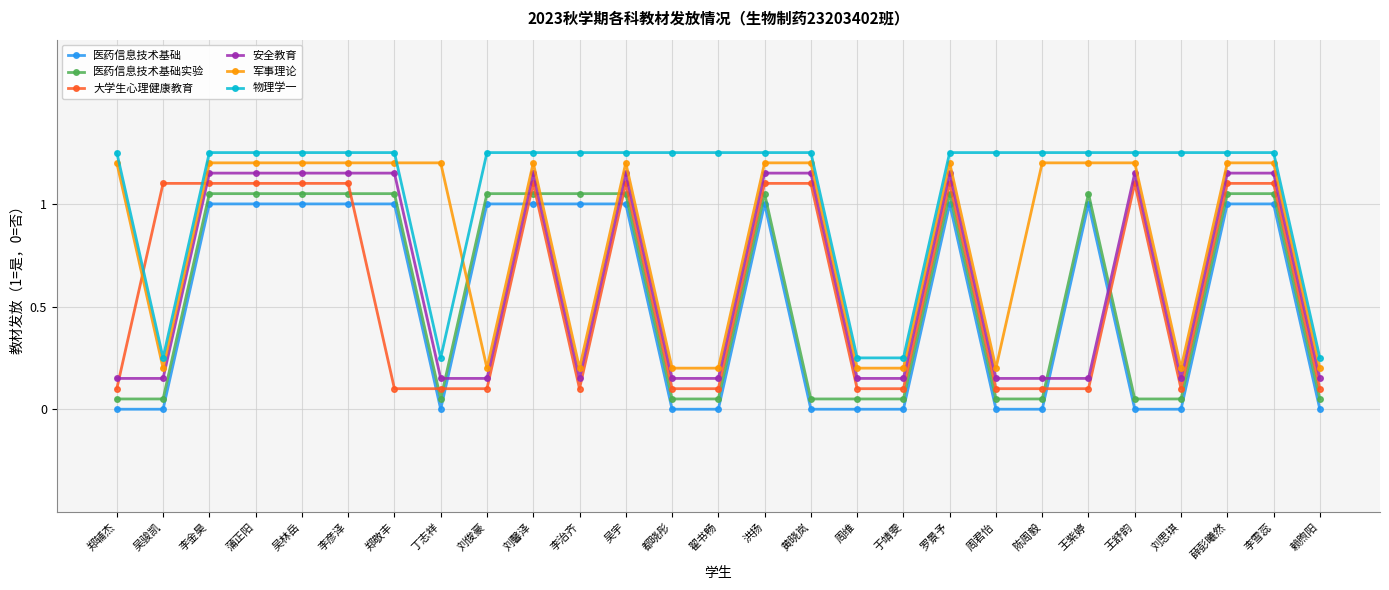

What is the sum of the 安全教育 values at 王舒韵 and 黄晓岚?

2.3